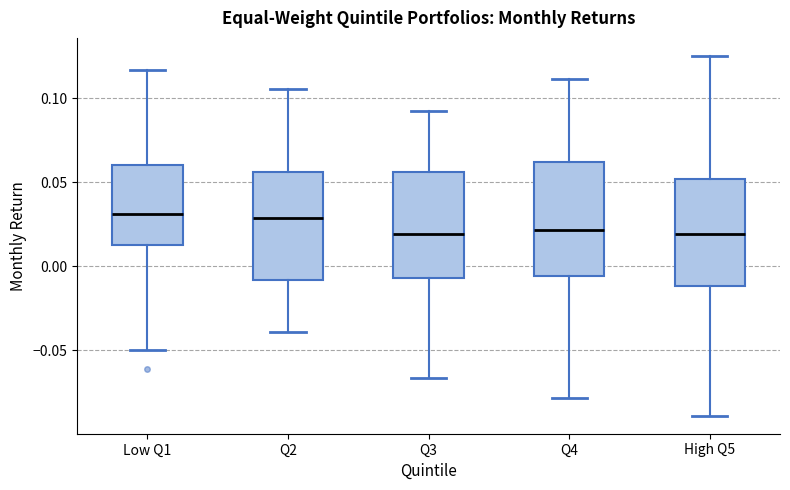

Where does the median line of the box for Q3 sit on the y-axis? The values are not printed on the chart, so give them approximately, as read against the axis.

0.020